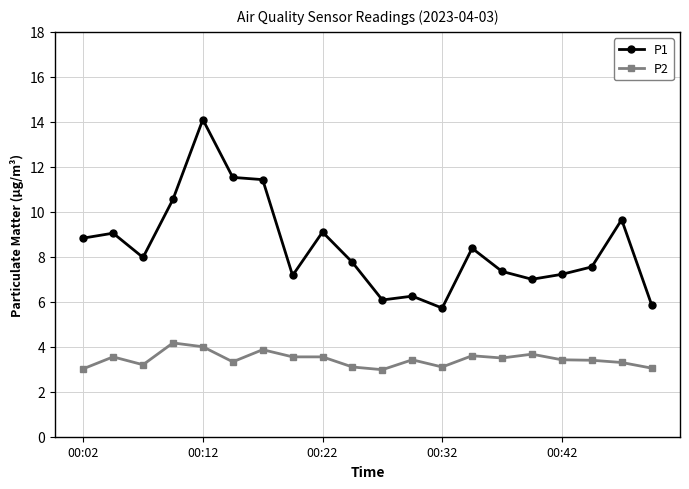

Which series has the largest total across all categories?

P1